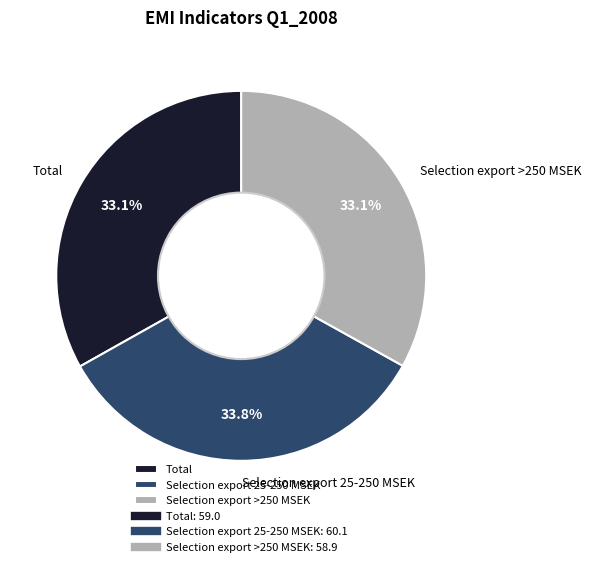

Do Selection export 25-250 MSEK and Total together represent more than half of the pie?

Yes